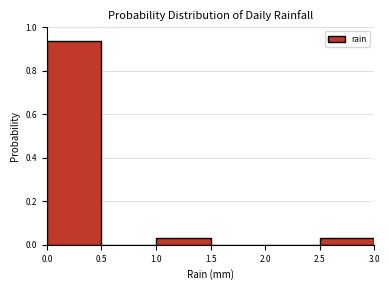

Which range on the x-axis has the tallest bar?

0.0 to 0.5